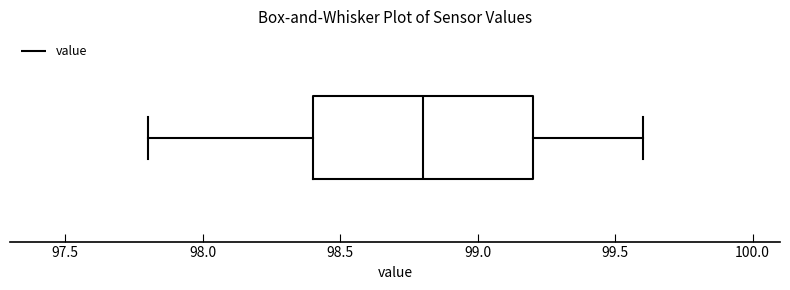

Where is the right edge of the box on the x-axis? The values are not printed on the chart, so give them approximately, as read against the axis.

99.2